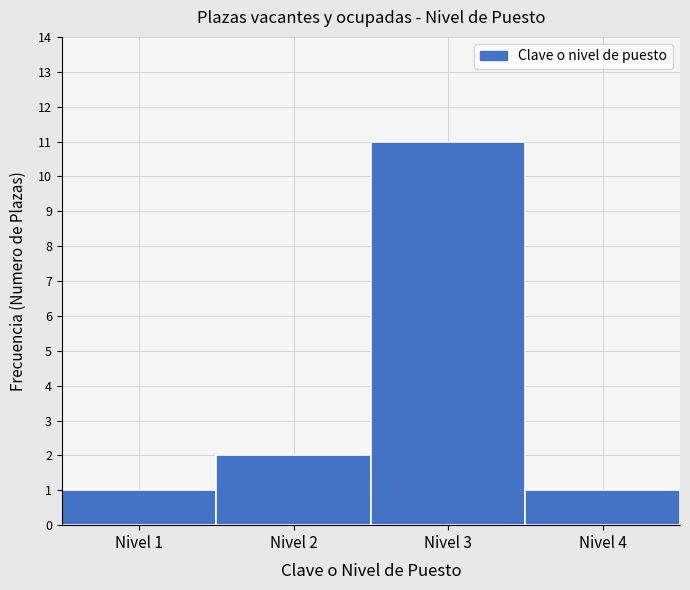

Reading left to right, list every bar in this chart as the range it spans on the x-axis followed by its height. The values are not printed on the chart, so give them approximately, as read against the axis.

0.5 to 1.5: 1
1.5 to 2.5: 2
2.5 to 3.5: 11
3.5 to 4.5: 1